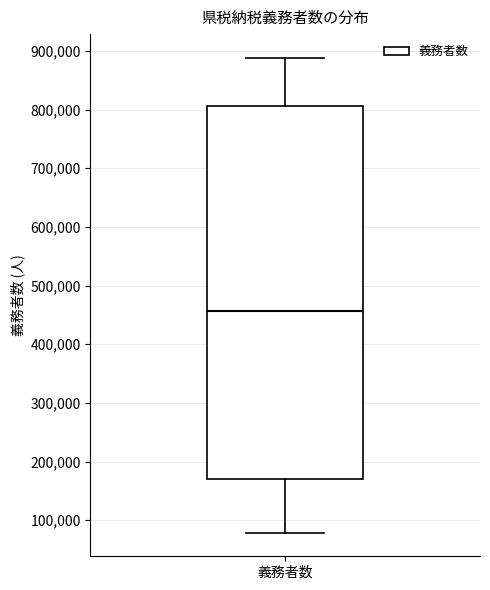

Transcribe this box plot: give where the median line is, the range the box spans, and where the two whiskers end, as read against the y-axis. The values are not printed on the chart, so give them approximately, as read against the axis.

median 460000, box 170000 to 810000, whiskers 80000 to 890000